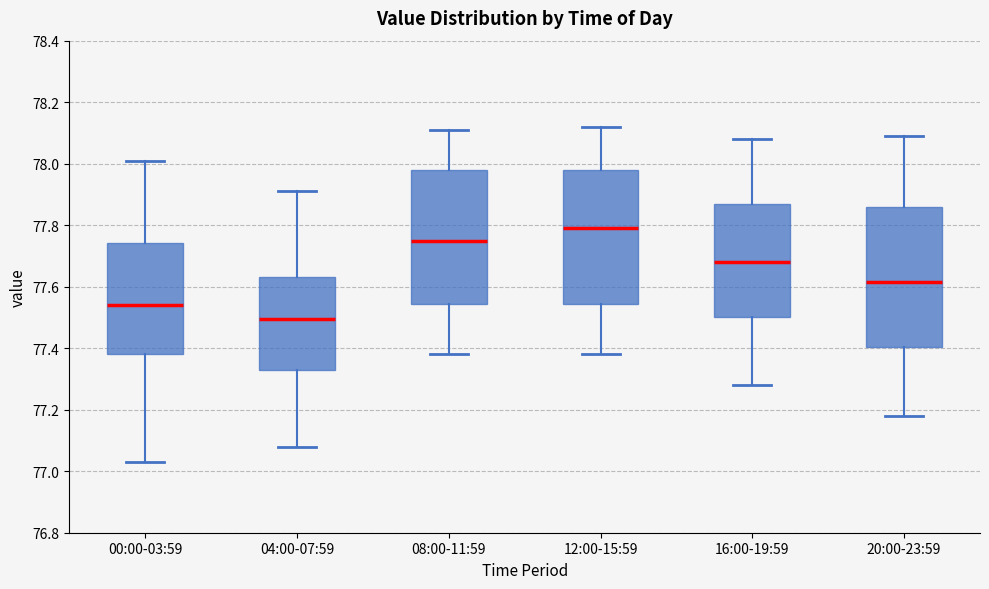

Reading left to right, transcribe this box plot: for each box, give where its median line is, the range the box spans, and where its two whiskers end, as read against the y-axis. The values are not printed on the chart, so give them approximately, as read against the axis.

00:00-03:59: median 77.54, box 77.38 to 77.74, whiskers 77.04 to 78.02
04:00-07:59: median 77.50, box 77.32 to 77.64, whiskers 77.08 to 77.92
08:00-11:59: median 77.76, box 77.54 to 77.98, whiskers 77.38 to 78.12
12:00-15:59: median 77.80, box 77.54 to 77.98, whiskers 77.38 to 78.12
16:00-19:59: median 77.68, box 77.50 to 77.86, whiskers 77.28 to 78.08
20:00-23:59: median 77.62, box 77.40 to 77.86, whiskers 77.18 to 78.10